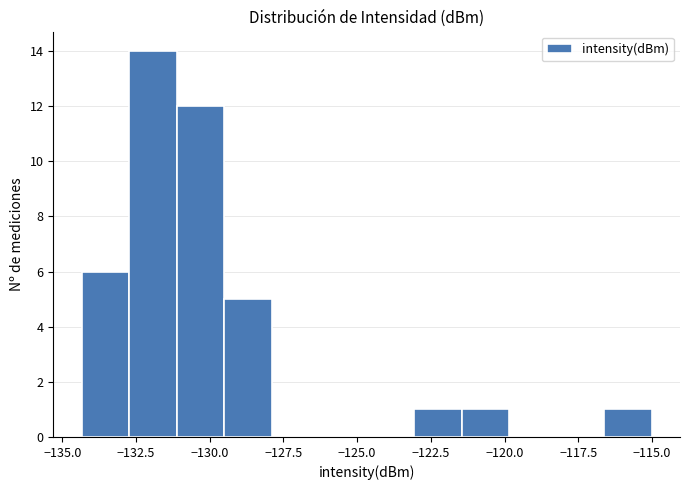

Read against the x-axis, roughly where is the centre of the tallest bar?

-132.0